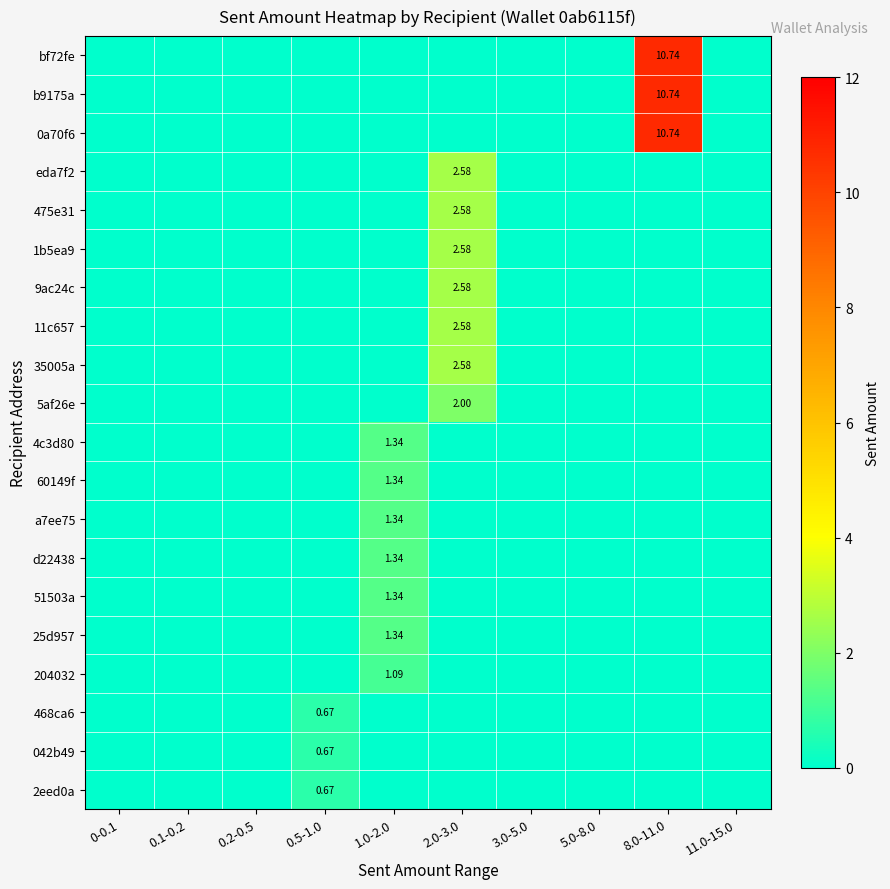

True or false: 1b5ea9 has a value of 0.0 at 11.0-15.0.

True